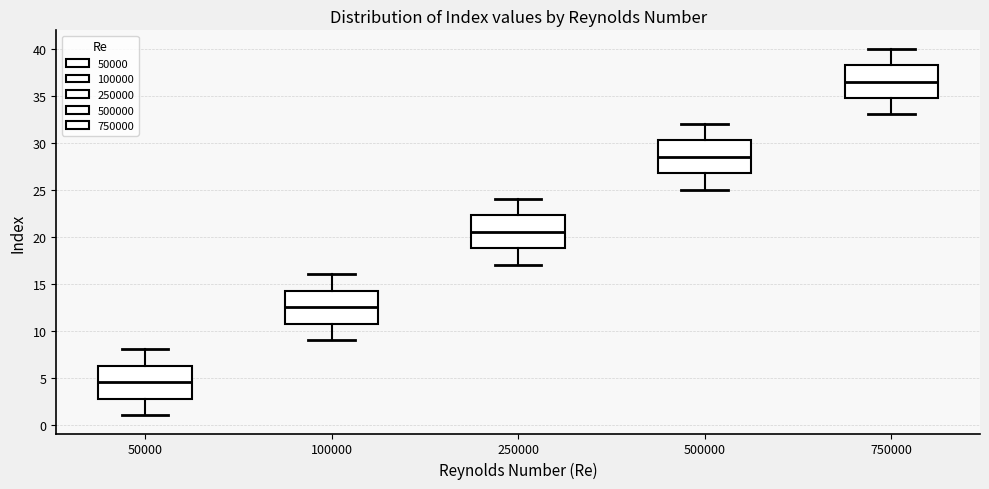

Which box's median line is the lowest?

50000